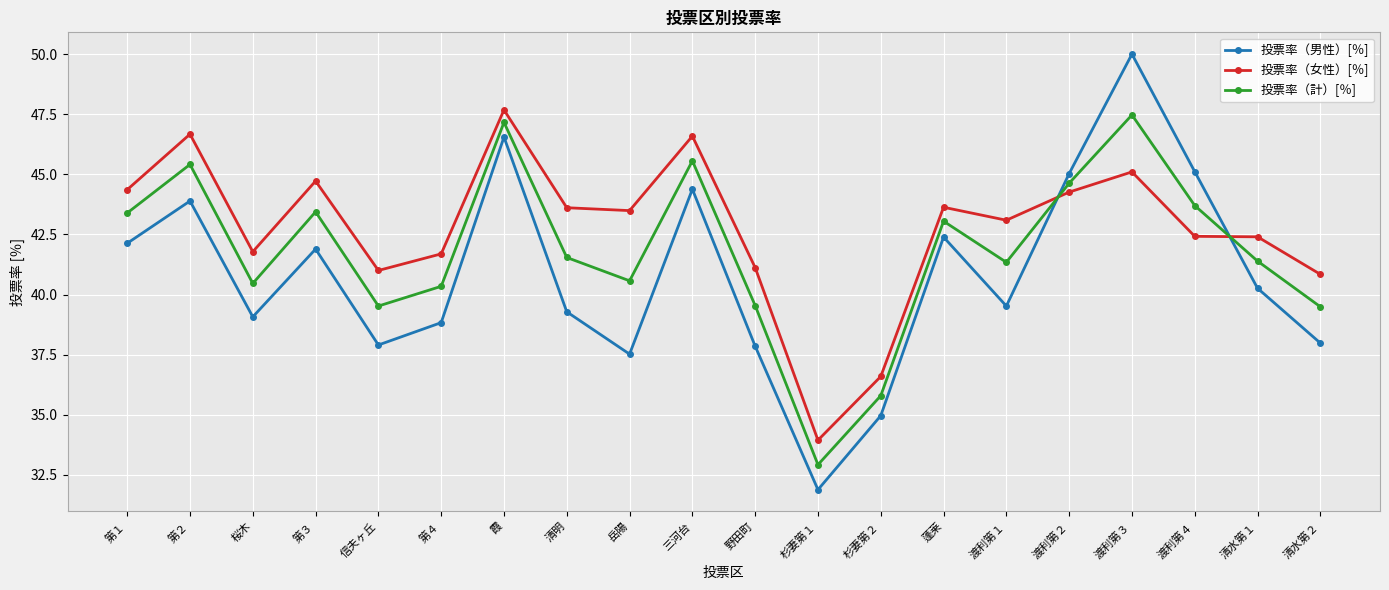

True or false: 投票率（男性）[％] has more than 1 interior local peaks.

True